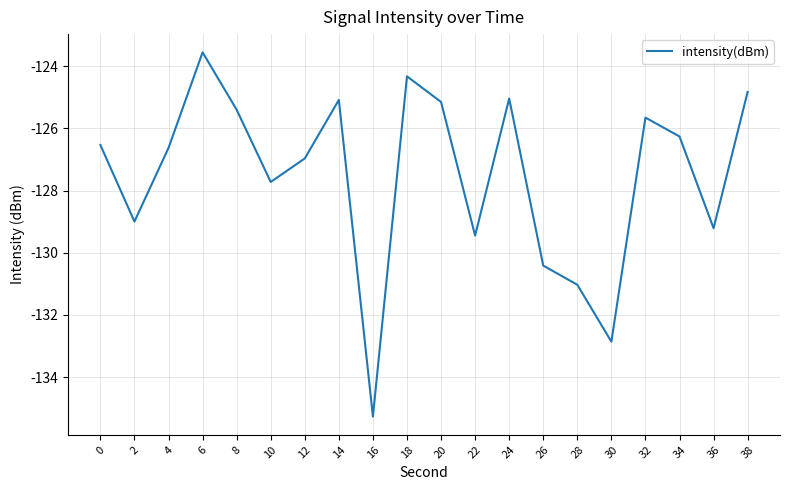

What is the sum of all values?

-2550.4